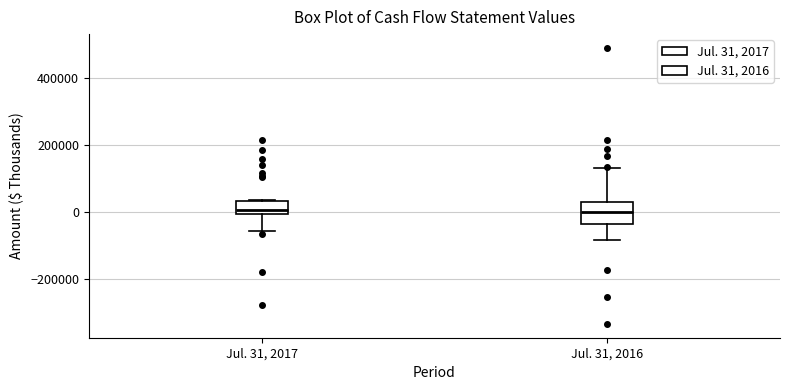

Where does the upper whisker of the box for Jul. 31, 2016 end on the y-axis? The values are not printed on the chart, so give them approximately, as read against the axis.

140000